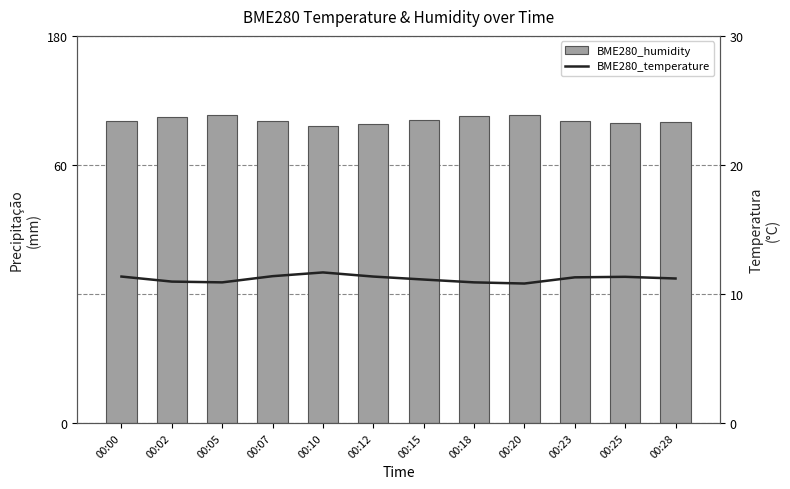

Reading right to left, extract all data points from this chart.

BME280_humidity: 70.1	69.8	70.2	71.7	71.3	70.5	69.6	69.1	70.3	71.7	71.2	70.2
BME280_temperature: 11.2	11.3	11.3	10.8	10.9	11.1	11.3	11.7	11.4	10.9	11.0	11.3